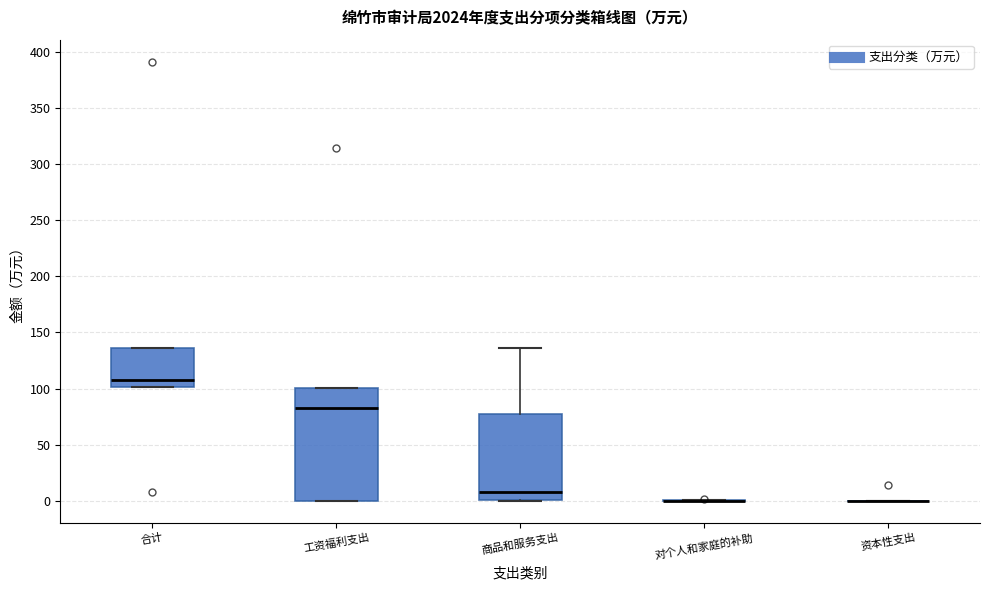

Reading left to right, transcribe this box plot: for each box, give where its median line is, the range the box spans, and where its two whiskers end, as read against the y-axis. The values are not printed on the chart, so give them approximately, as read against the axis.

合计: median 105, box 100 to 135, whiskers 100 to 135
工资福利支出: median 85, box 0 to 100, whiskers 0 to 100
商品和服务支出: median 10, box 0 to 75, whiskers 0 to 135
对个人和家庭的补助: box collapsed to a line at 0, whiskers 0 to 0
资本性支出: box collapsed to a line at 0, whiskers 0 to 0